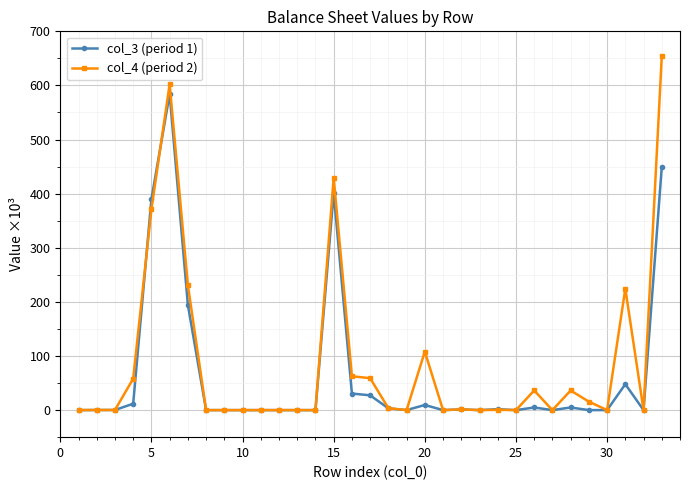

True or false: col_3 (period 1) has more than 0 points higher than both neighbors.

True